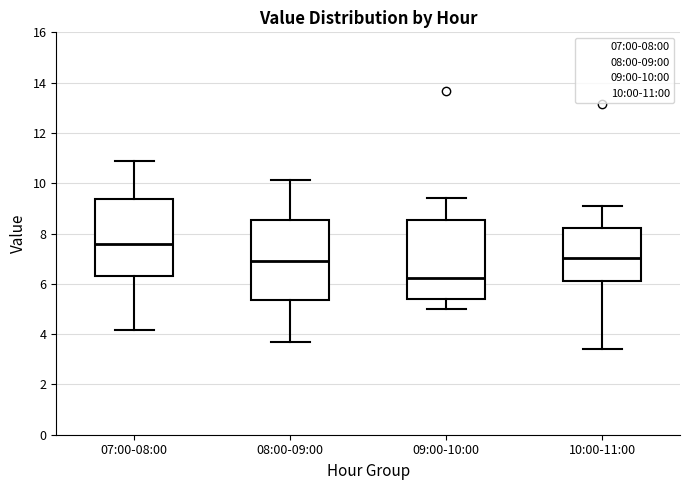

Reading left to right, transcribe this box plot: for each box, give where its median line is, the range the box spans, and where its two whiskers end, as read against the y-axis. The values are not printed on the chart, so give them approximately, as read against the axis.

07:00-08:00: median 7.6, box 6.4 to 9.4, whiskers 4.2 to 10.8
08:00-09:00: median 7.0, box 5.4 to 8.6, whiskers 3.8 to 10.2
09:00-10:00: median 6.2, box 5.4 to 8.6, whiskers 5.0 to 9.4
10:00-11:00: median 7.0, box 6.2 to 8.2, whiskers 3.4 to 9.2